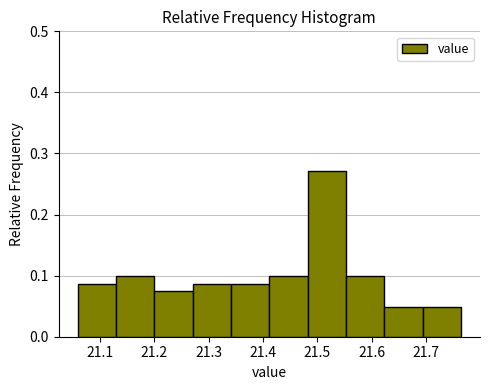

Reading left to right, transcribe this chart: for each bar, give the range it covers on the x-axis and its height. Neither the bar edges nor the heights are printed on the chart, so give them approximately, as read against the axes.

21.06 to 21.13: 0.09
21.13 to 21.20: 0.10
21.20 to 21.27: 0.07
21.27 to 21.34: 0.09
21.34 to 21.41: 0.09
21.41 to 21.48: 0.10
21.48 to 21.55: 0.27
21.55 to 21.62: 0.10
21.62 to 21.69: 0.05
21.69 to 21.76: 0.05